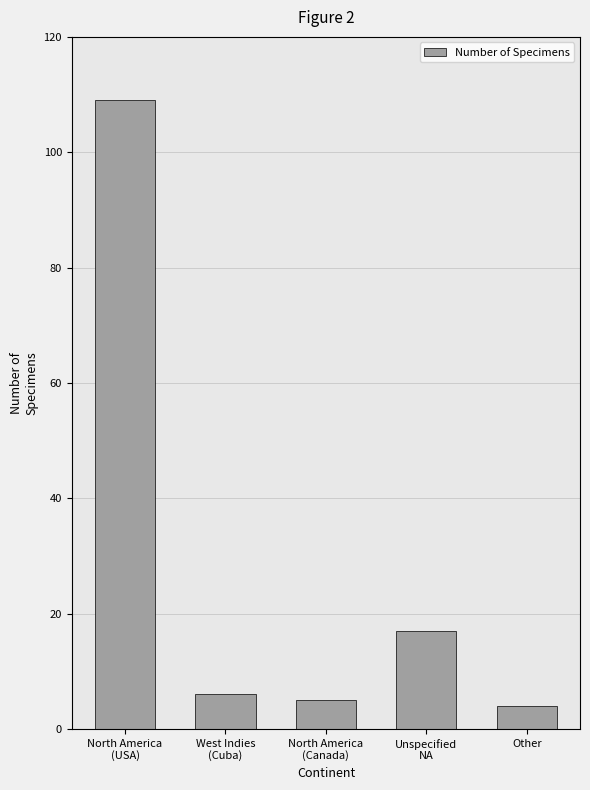

What is the average value?

28